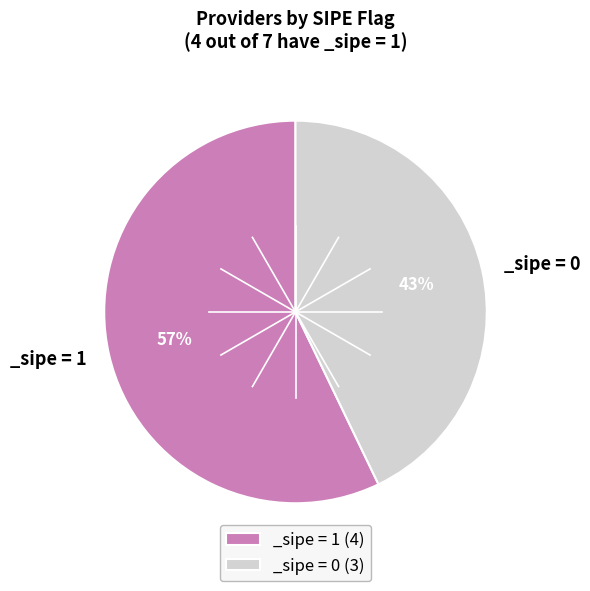

To the nearest percent, what is the difference between the _sipe = 0 (3) and _sipe = 1 (4) slice percentages?

14%